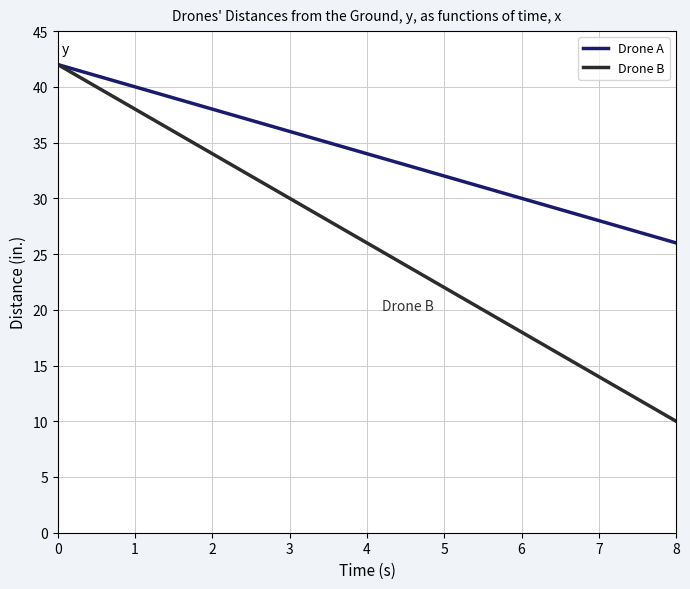

Rank the categories by Drone B value from lowest to highest.

8, 7, 6, 5, 4, 3, 2, 1, 0